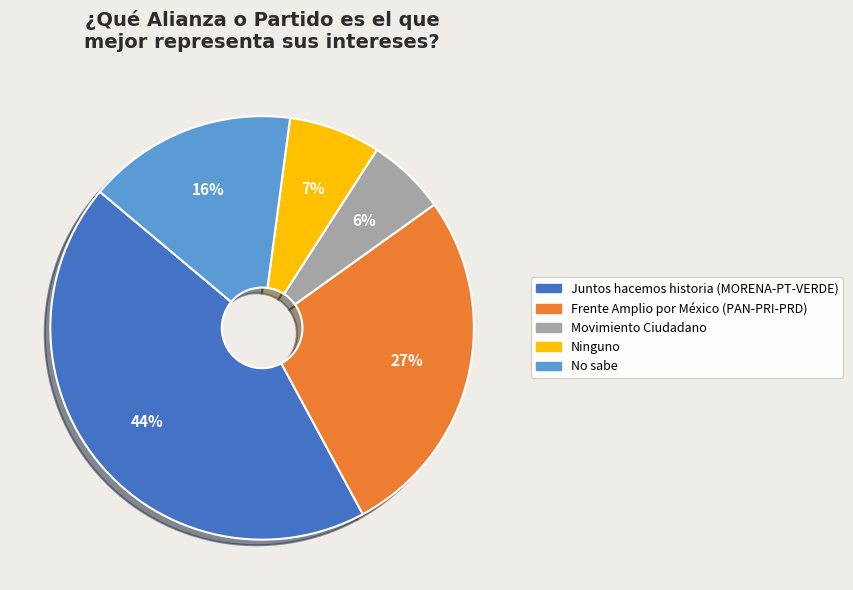

Does Juntos hacemos historia (MORENA-PT-VERDE) represent more than half of the total?

No